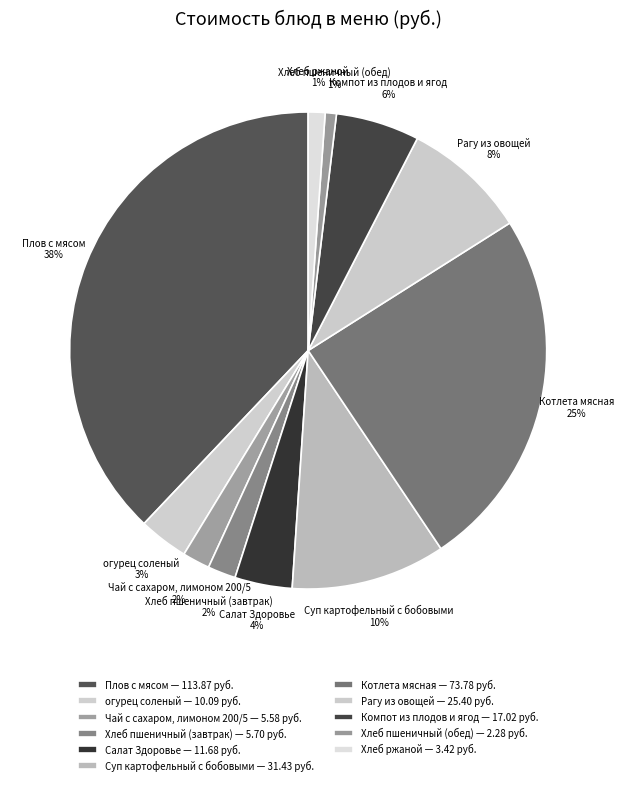

How many segments does this pie chart have?

11